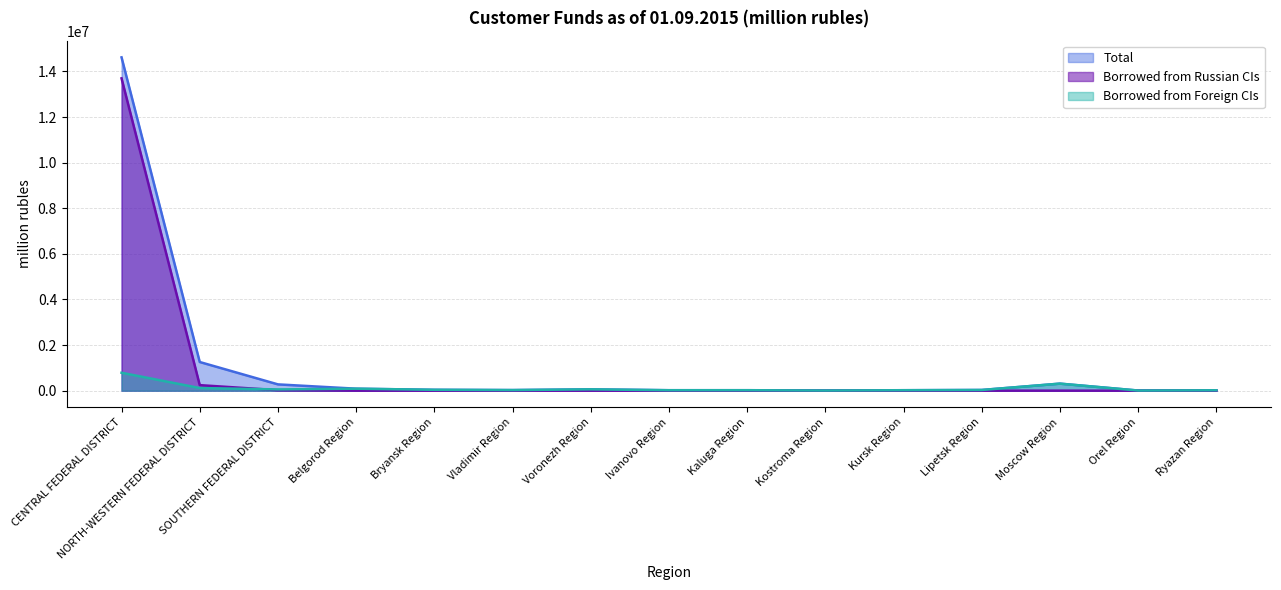

How many data points in Total are above 31663?

7